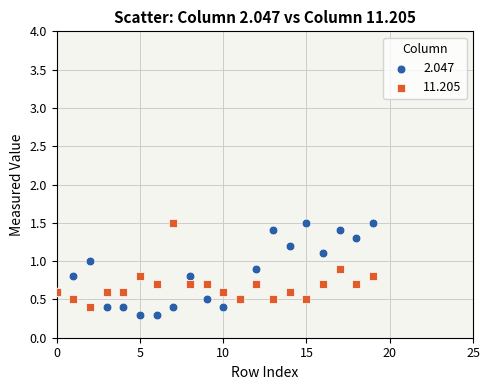

Which series has the widest spread of Y values?

2.047